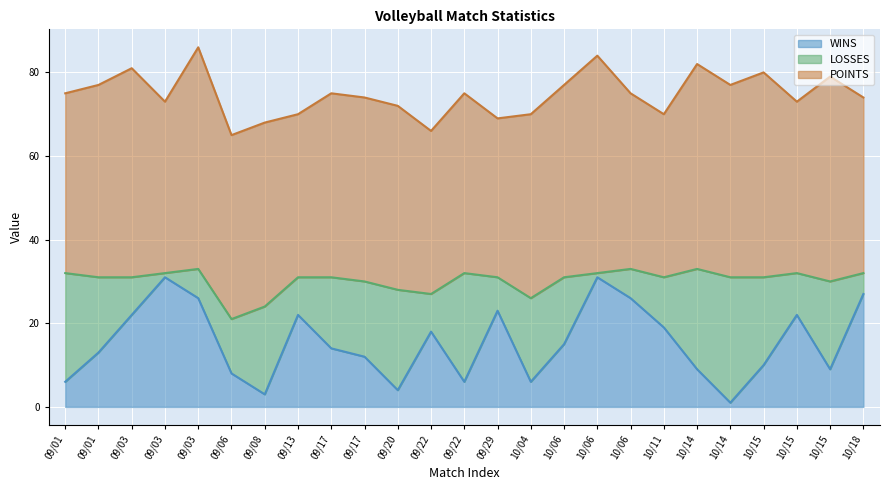

What are all the series names shown in the legend?

WINS, LOSSES, POINTS